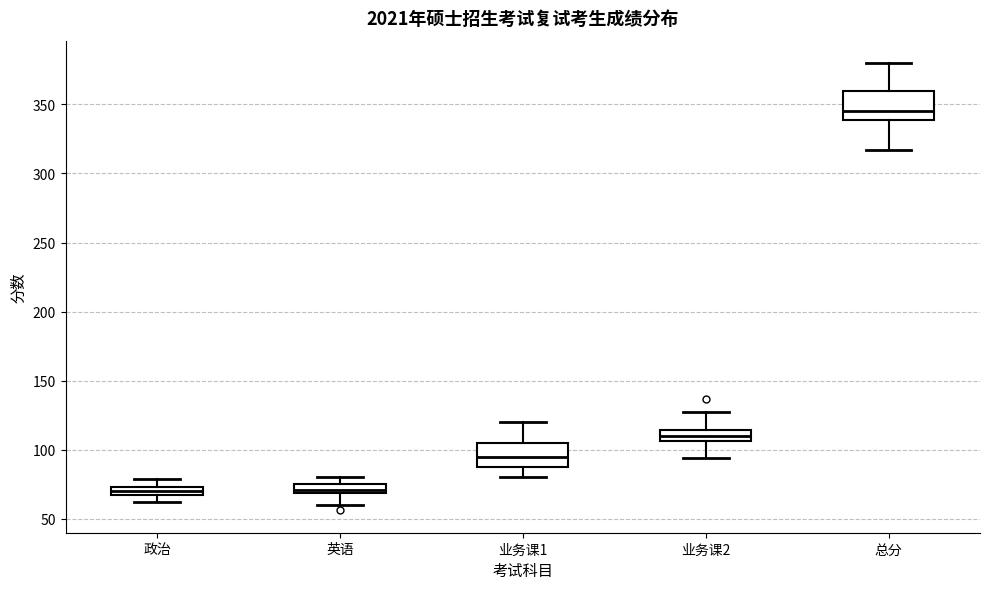

Where is the upper edge of the box for 政治 on the y-axis? The values are not printed on the chart, so give them approximately, as read against the axis.

75